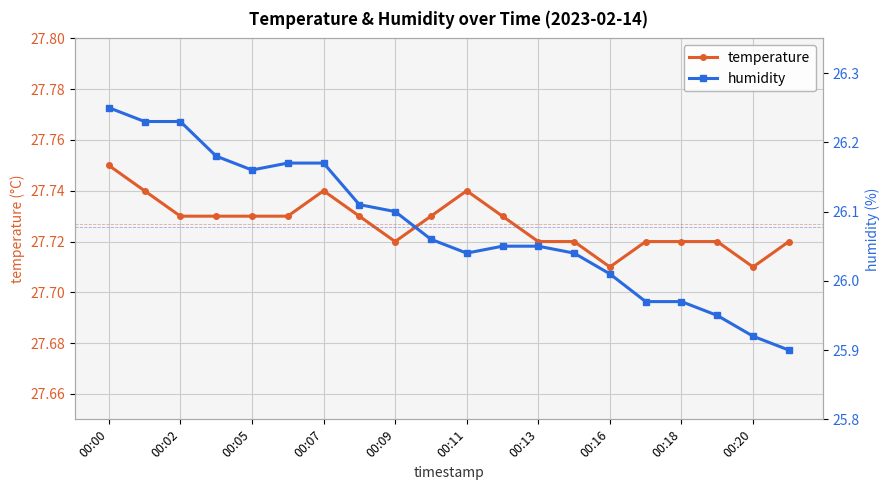

At which label does temperature reach its peak?

00:00